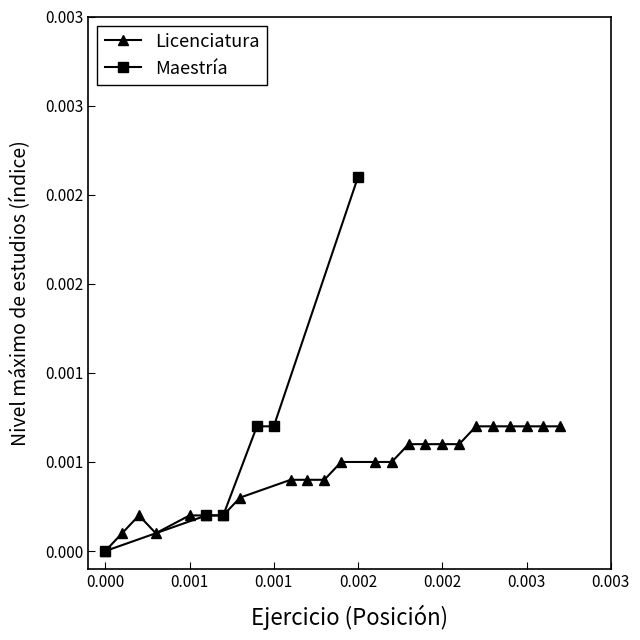

How many values are above zero?

23